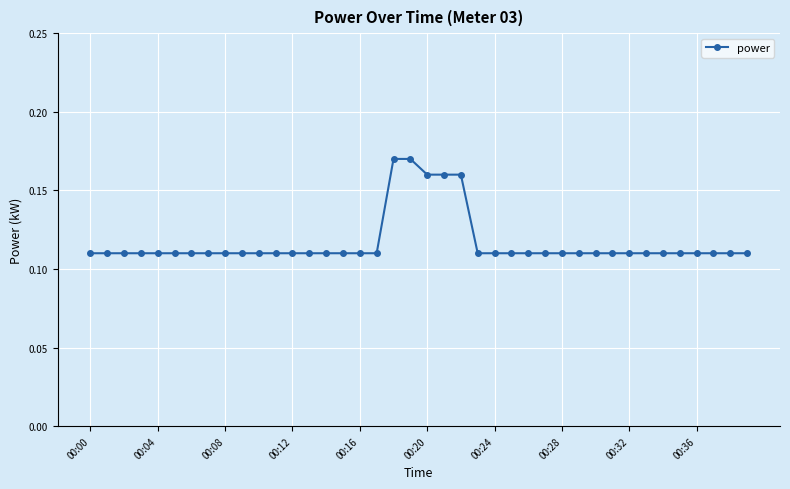

How many values are between 0 and 1?

40